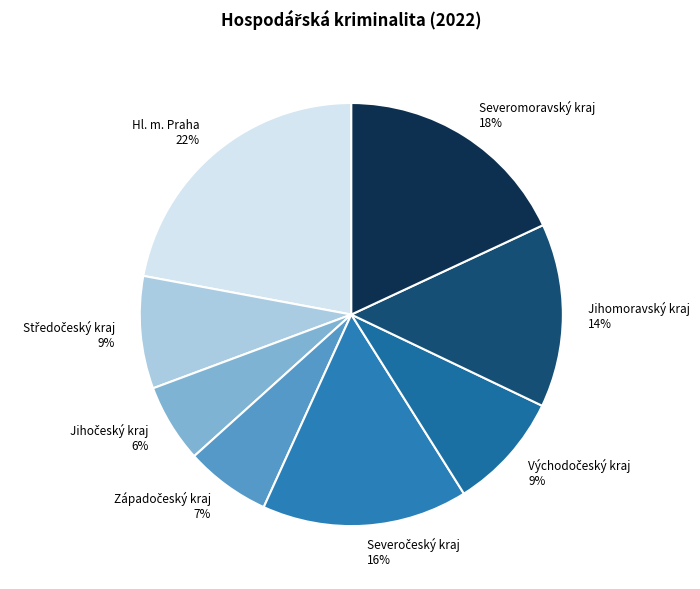

Which slice is the largest?

Hl. m. Praha